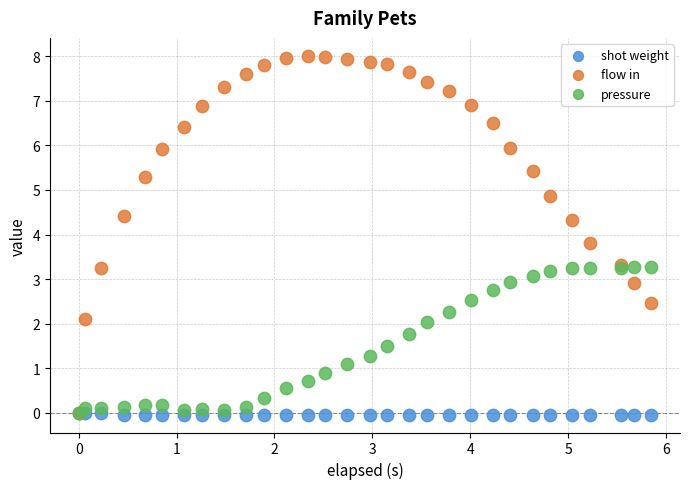

In the flow in series, what Y value is closest to 4?

3.8